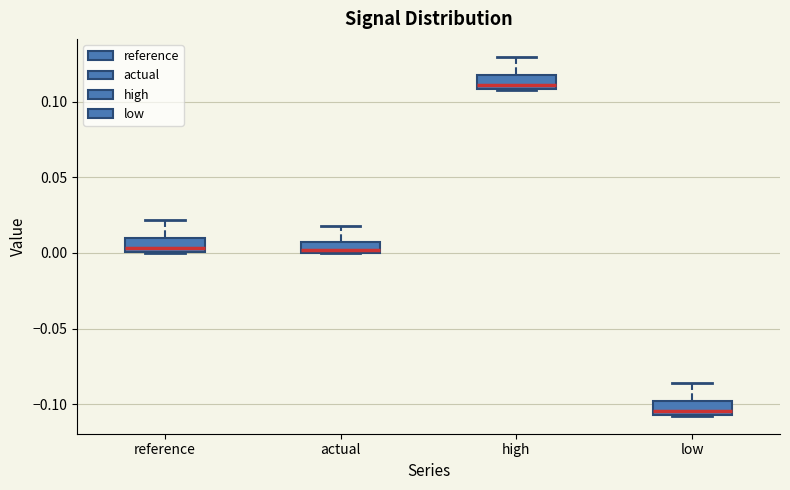

Which box's median line is the highest?

high